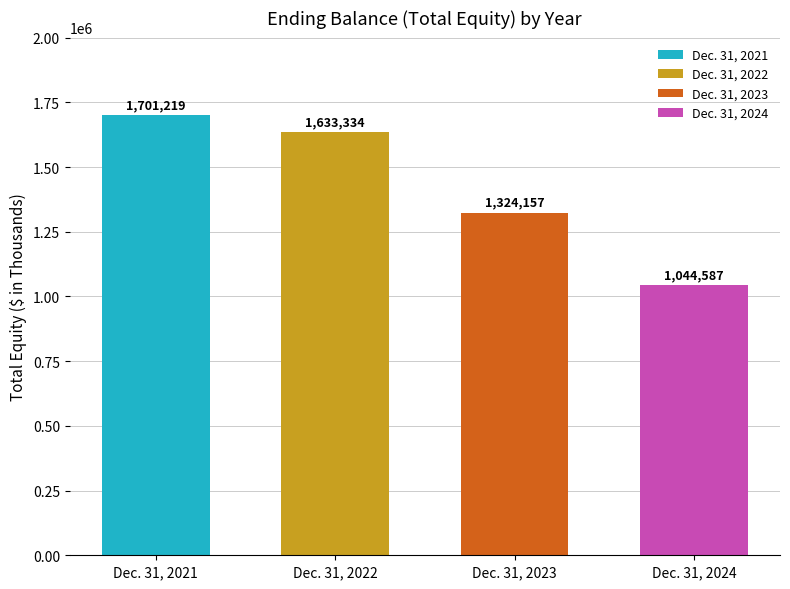

What is the ratio of the value at Dec. 31, 2024 to the value at Dec. 31, 2021?

0.6